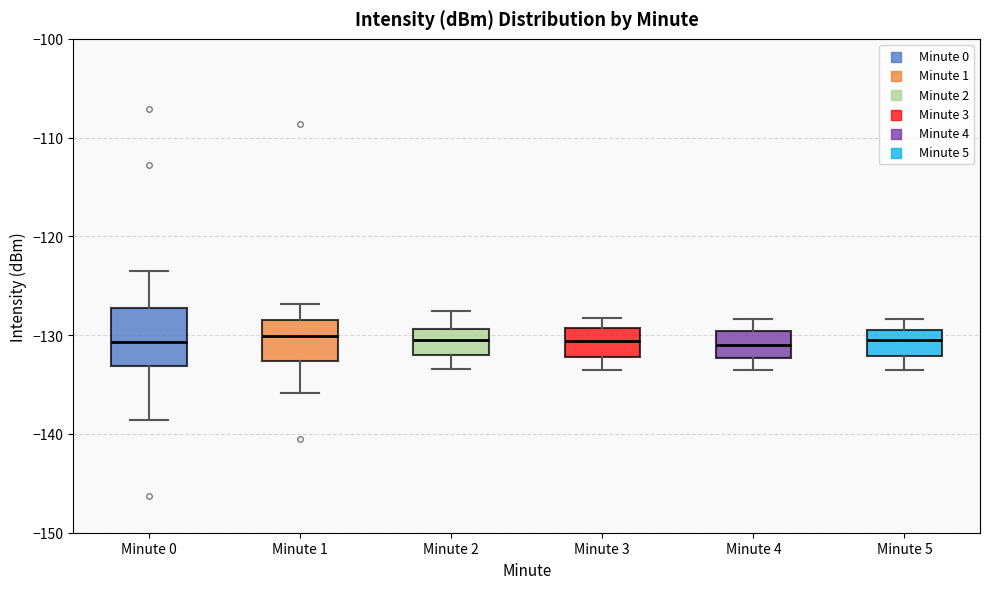

Reading left to right, transcribe this box plot: for each box, give where its median line is, the range the box spans, and where its two whiskers end, as read against the y-axis. The values are not printed on the chart, so give them approximately, as read against the axis.

Minute 0: median -131, box -133 to -127, whiskers -139 to -124
Minute 1: median -130, box -133 to -128, whiskers -136 to -127
Minute 2: median -130, box -132 to -129, whiskers -133 to -128
Minute 3: median -131, box -132 to -129, whiskers -134 to -128
Minute 4: median -131, box -132 to -130, whiskers -134 to -128
Minute 5: median -131, box -132 to -130, whiskers -134 to -128